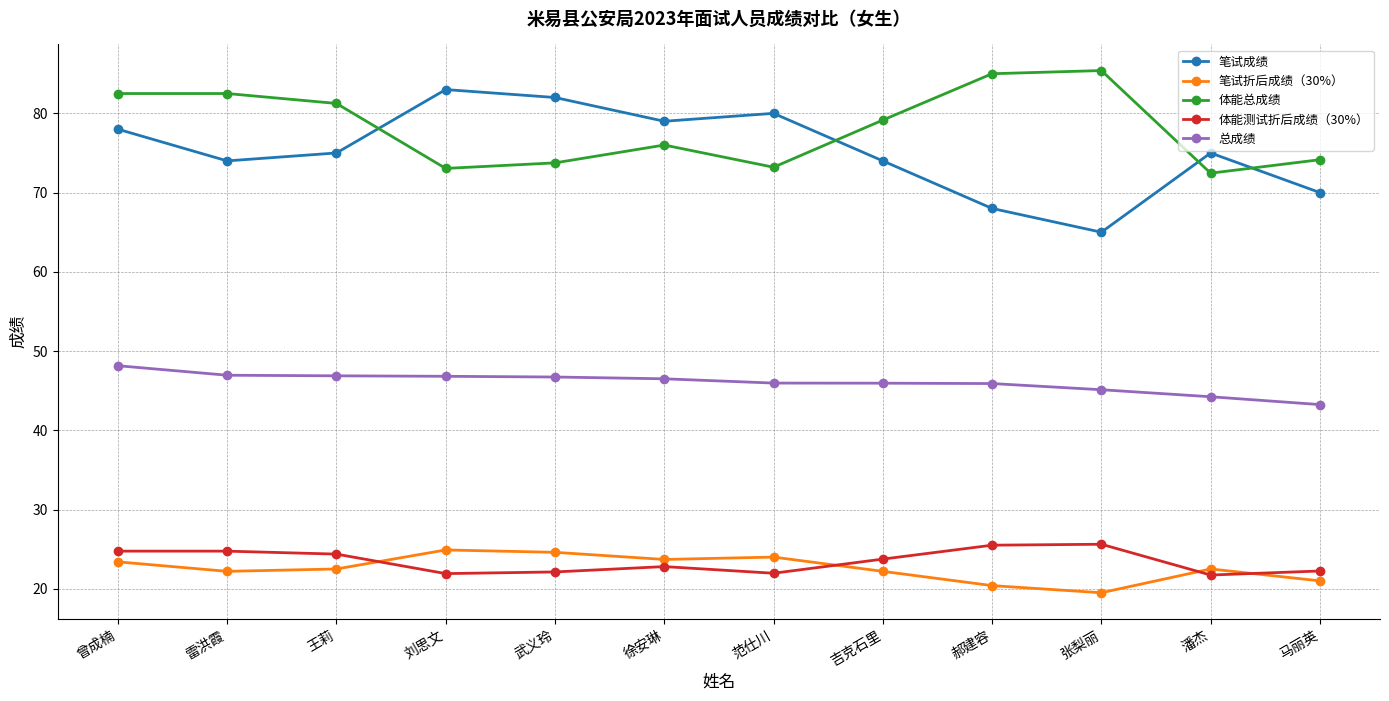

At which category is the sum across all series the highest?

曾成楠